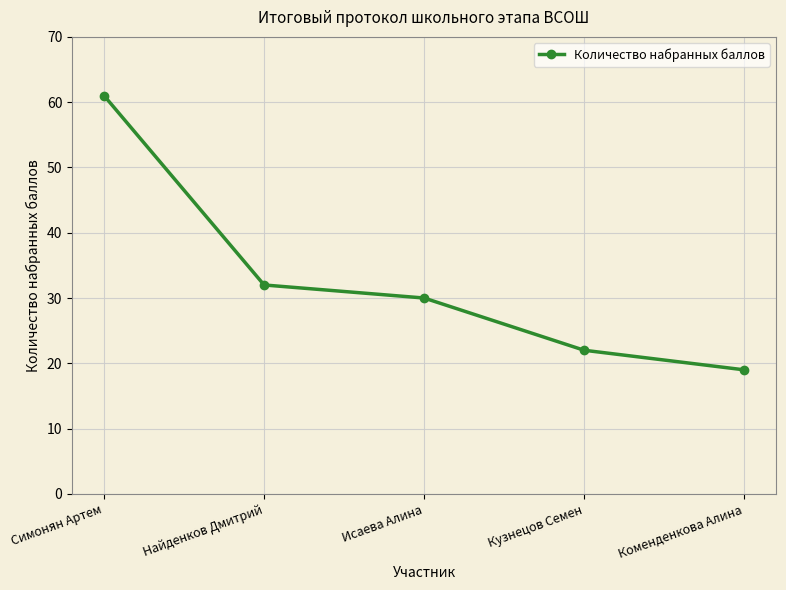

Reading right to left, what are all the values shown in this chart?

19	22	30	32	61